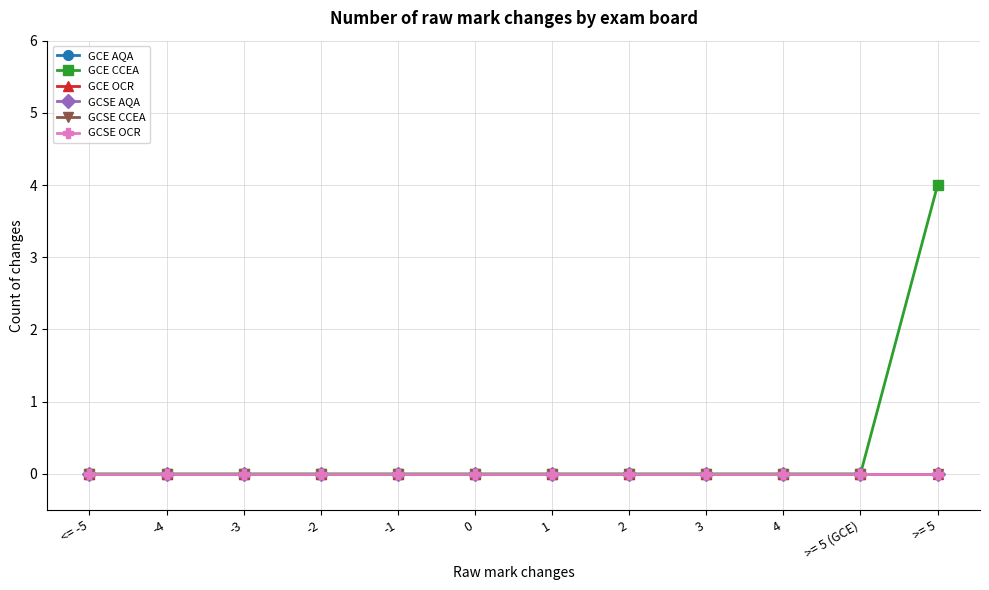

Which series changed the most between -3 and -2?

GCE AQA